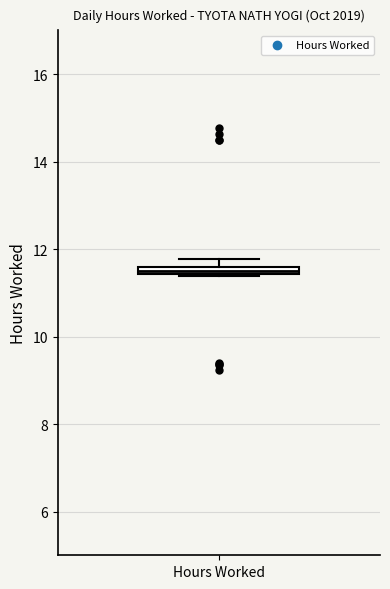

Where is the lower edge of the box for Hours Worked on the y-axis? The values are not printed on the chart, so give them approximately, as read against the axis.

11.4